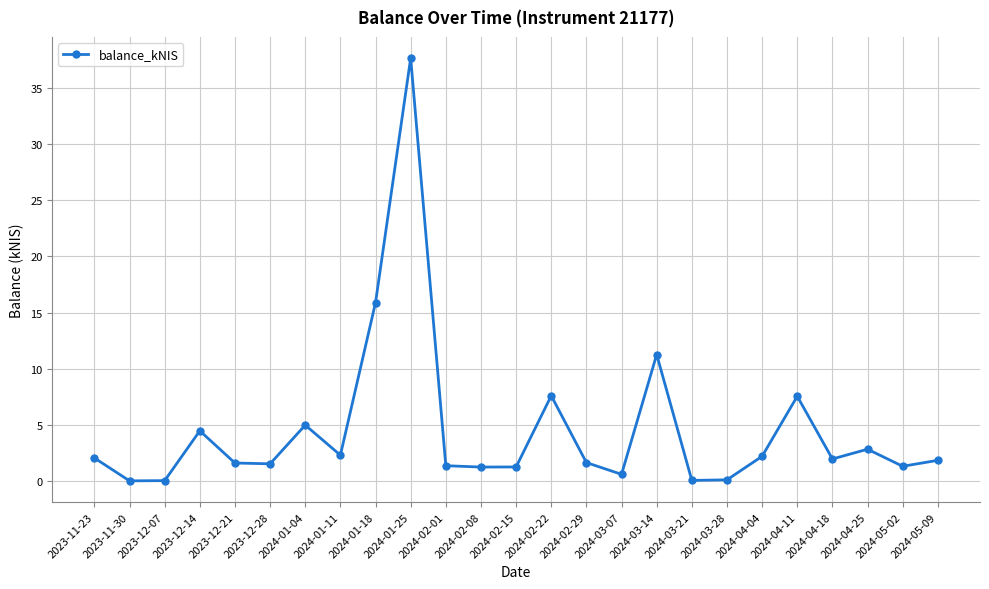

How many categories are shown in the chart?

25